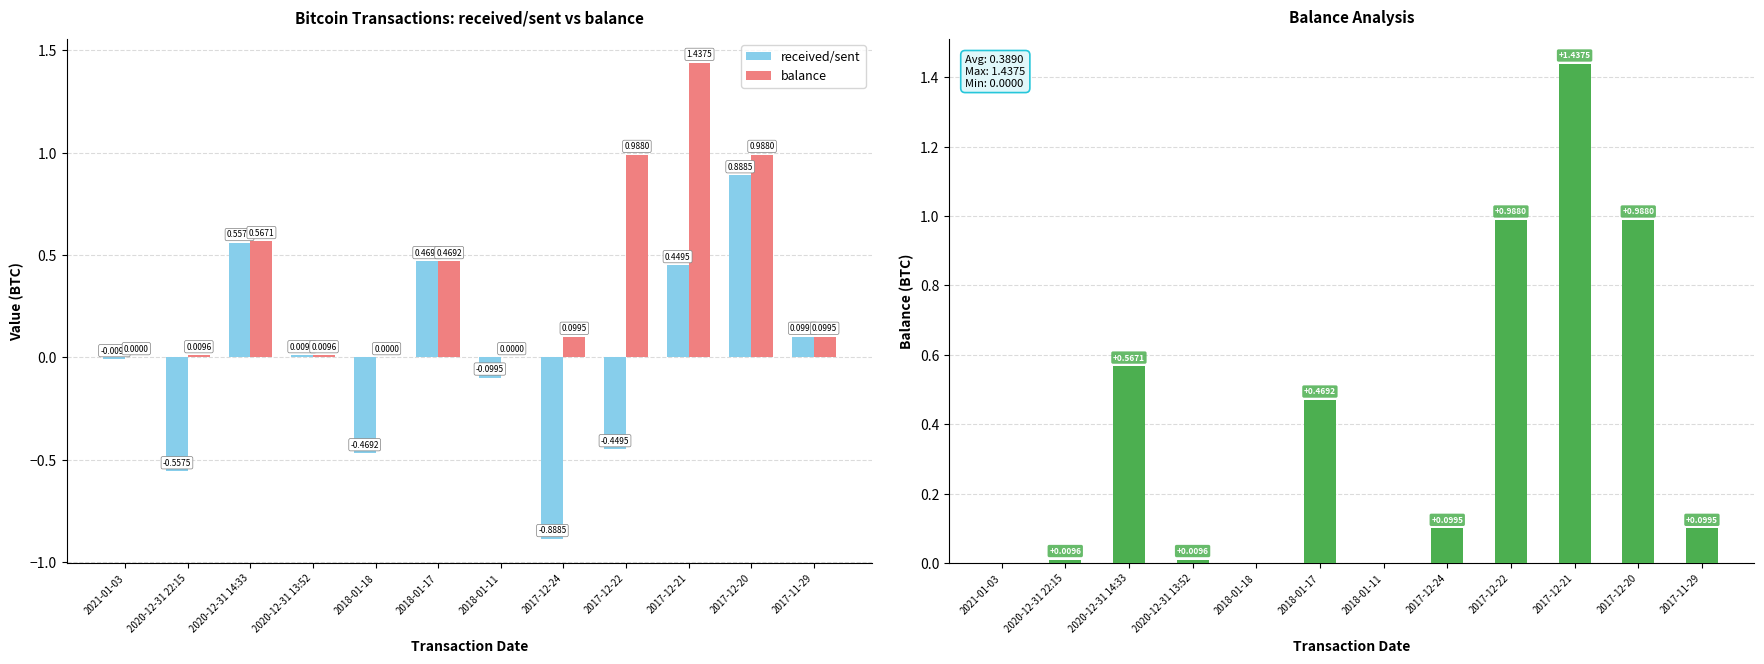

What is the difference between the second highest and second lowest values in the balance series?

1.0